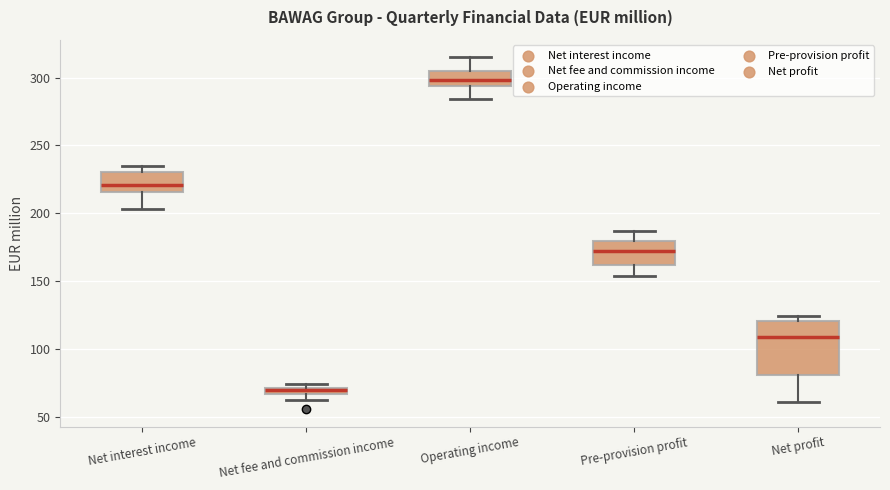

Comparing the boxes themselves (not the whiskers), which one is the tallest?

Net profit